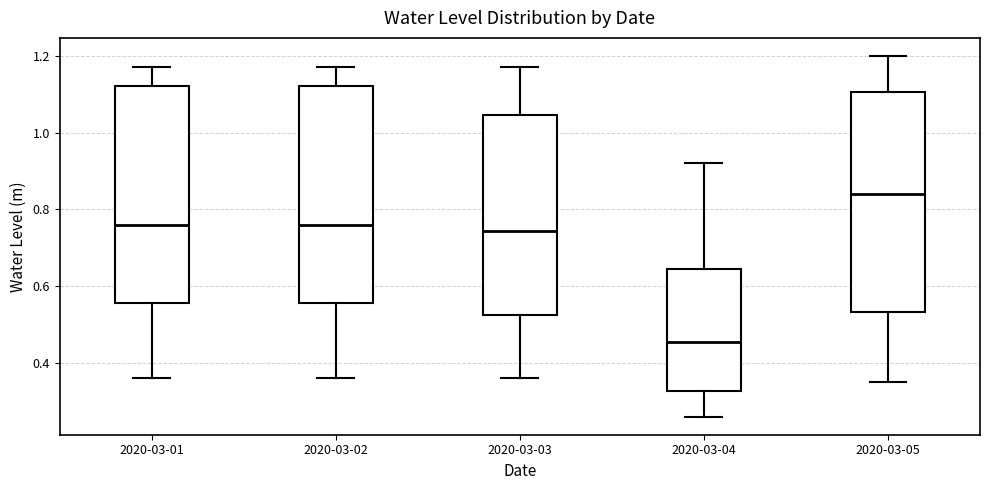

Reading left to right, read every box against the y-axis: the position of its median line, the range the box covers, and the ends of its whiskers. The values are not printed on the chart, so give them approximately, as read against the axis.

2020-03-01: median 0.76, box 0.56 to 1.12, whiskers 0.36 to 1.18
2020-03-02: median 0.76, box 0.56 to 1.12, whiskers 0.36 to 1.18
2020-03-03: median 0.74, box 0.52 to 1.04, whiskers 0.36 to 1.18
2020-03-04: median 0.46, box 0.32 to 0.64, whiskers 0.26 to 0.92
2020-03-05: median 0.84, box 0.54 to 1.10, whiskers 0.36 to 1.20